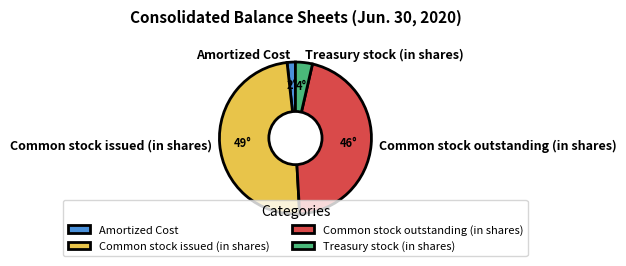

Between Common stock issued (in shares) and Treasury stock (in shares), which is larger?

Common stock issued (in shares)